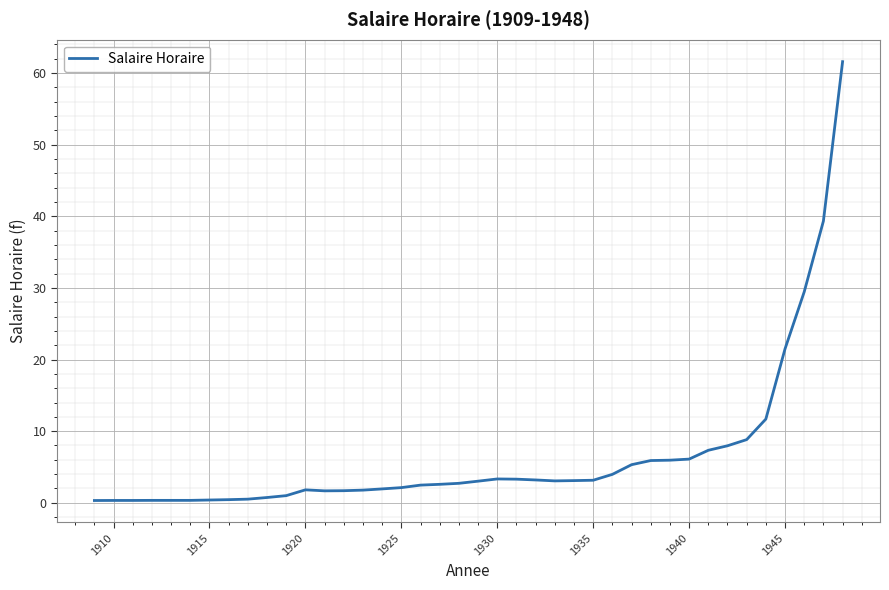

What is the maximum value shown in the chart?

61.6